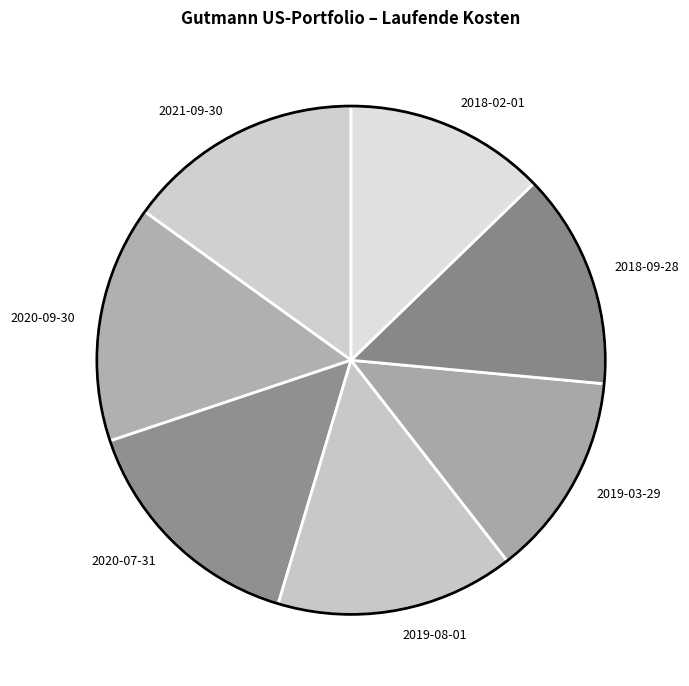

How many segments does this pie chart have?

7